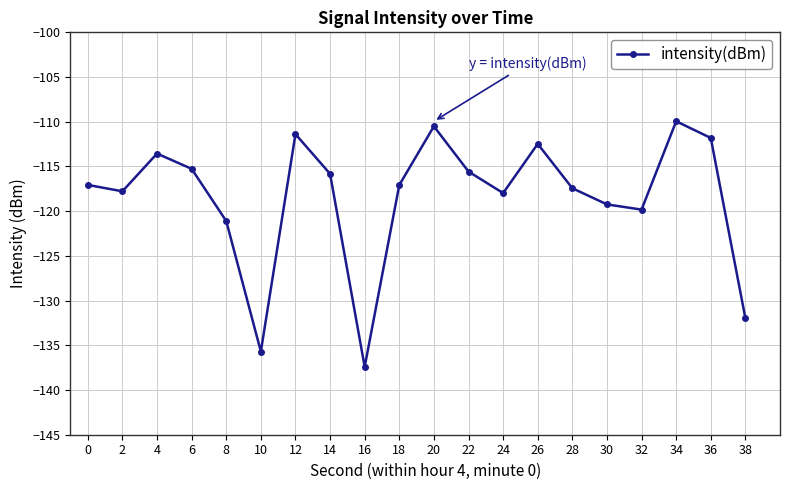

What is the difference between the values at 10 and 18?

18.6